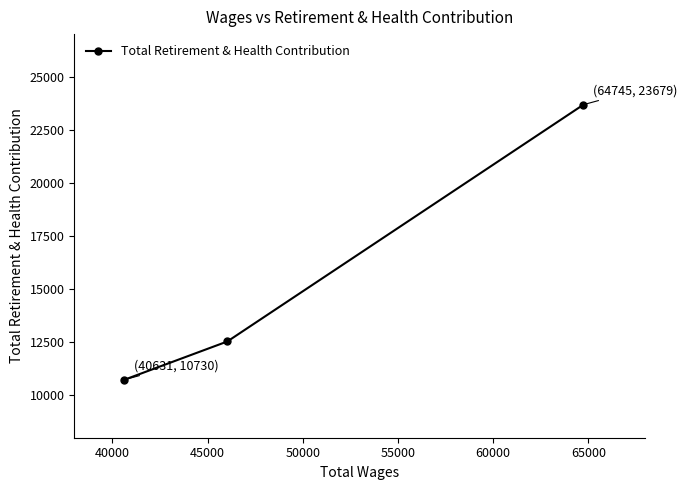

Reading right to left, extract all data points from this chart.

23679	12531	10730